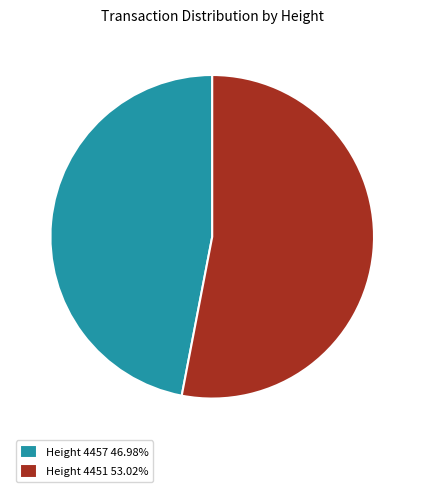

Do Height 4457 46.98% and Height 4451 53.02% together represent more than half of the pie?

Yes